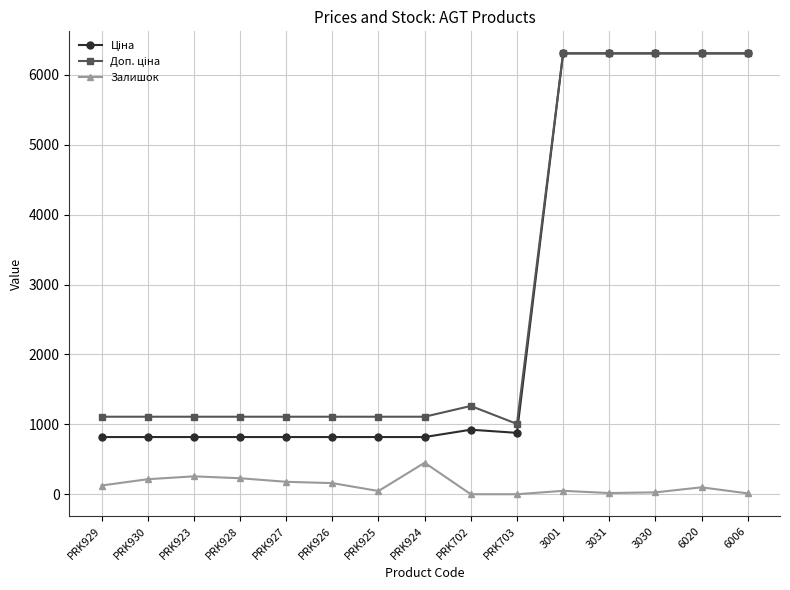

What is the label of the 7th point from the left?

PRK925